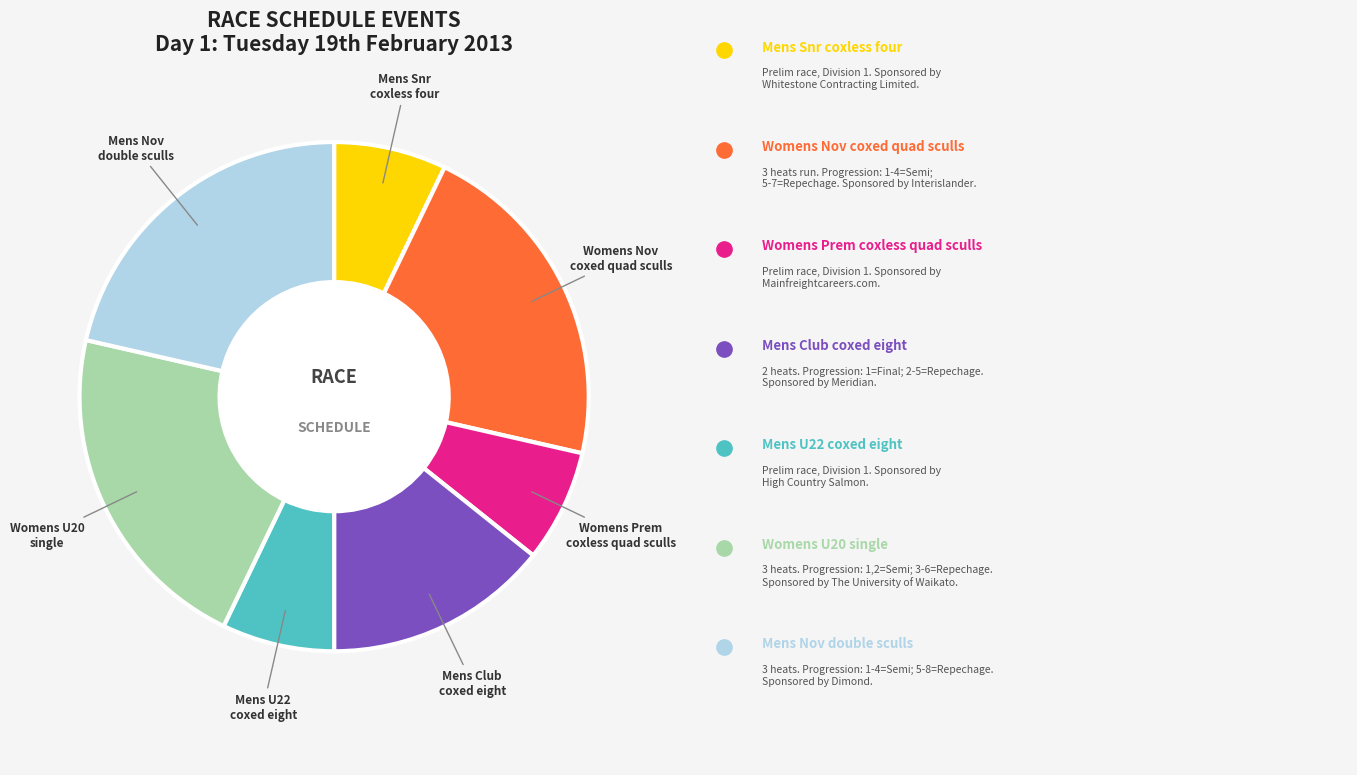

Is it true that Mens U22 coxed eight is 7% of the pie?

True